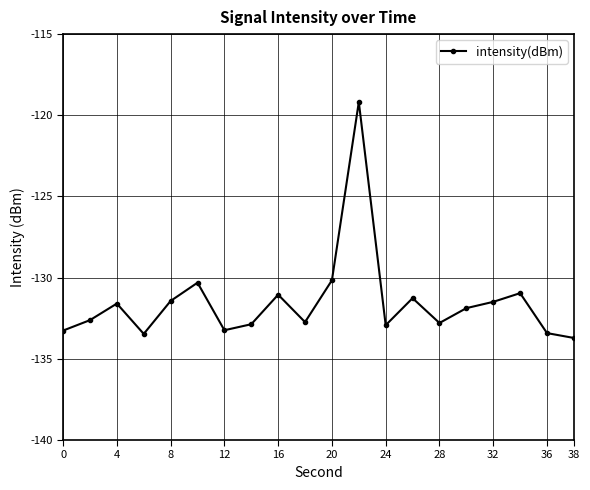

What is the difference between the maximum and second lowest values?

14.3